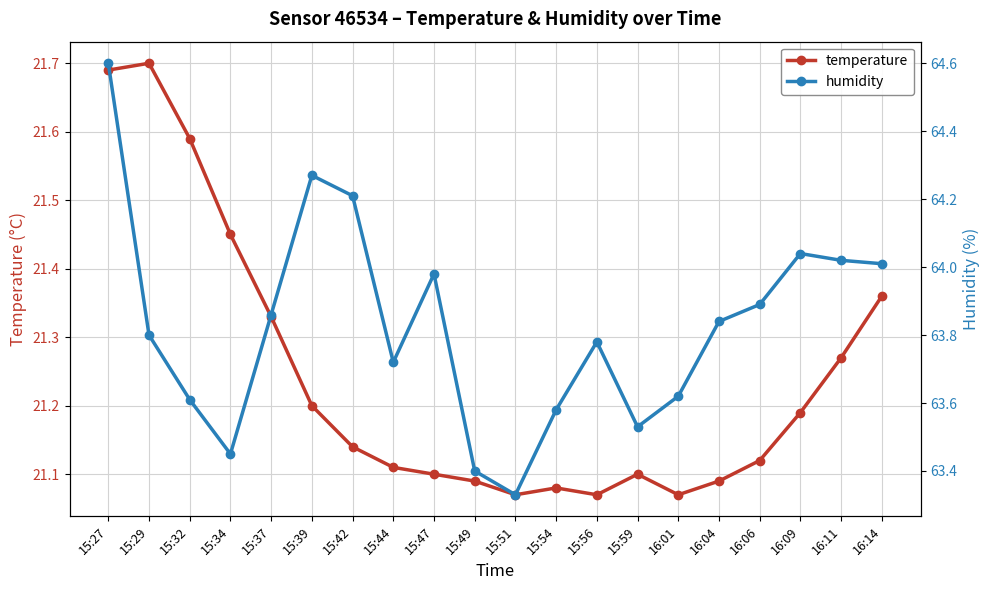

The value of humidity at 15:44 is 63.7. True or false?

True